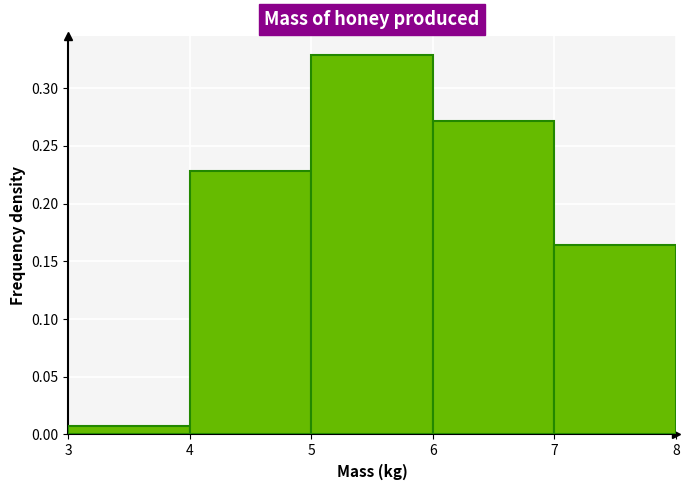

How tall is the bar that spans 3 to 4 on the x-axis? The values are not printed on the chart, so give them approximately, as read against the axis.

0.005